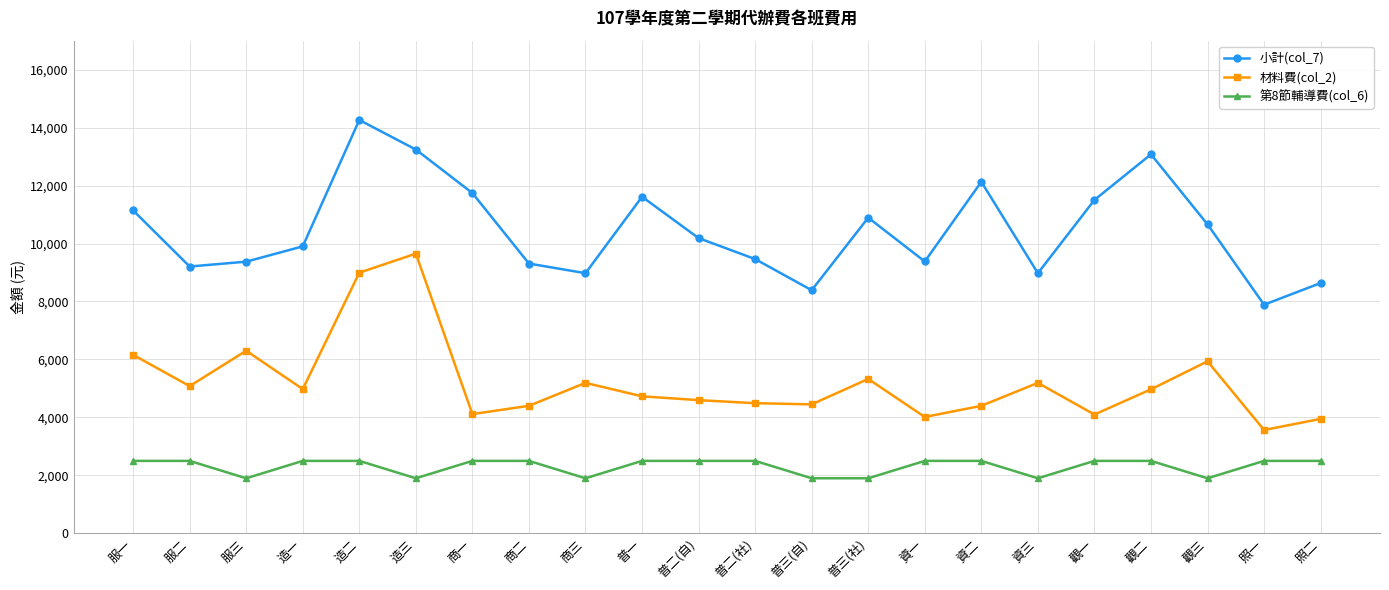

At which label is 材料費(col_2) closest to 6608?

服三